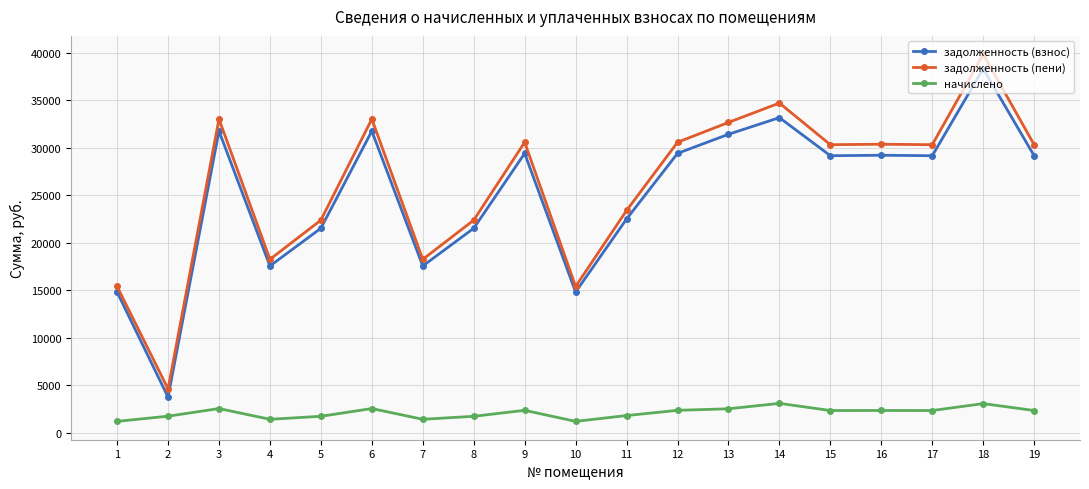

True or false: задолженность (взнос) and задолженность (пени) intersect in this chart.

False